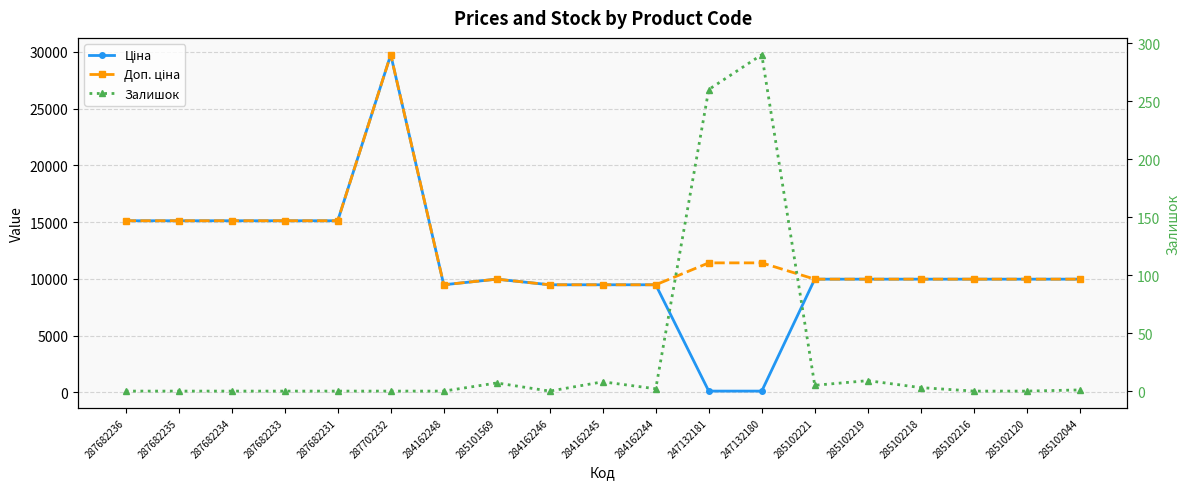

How many interior local peaks does the Доп. ціна series have?

2